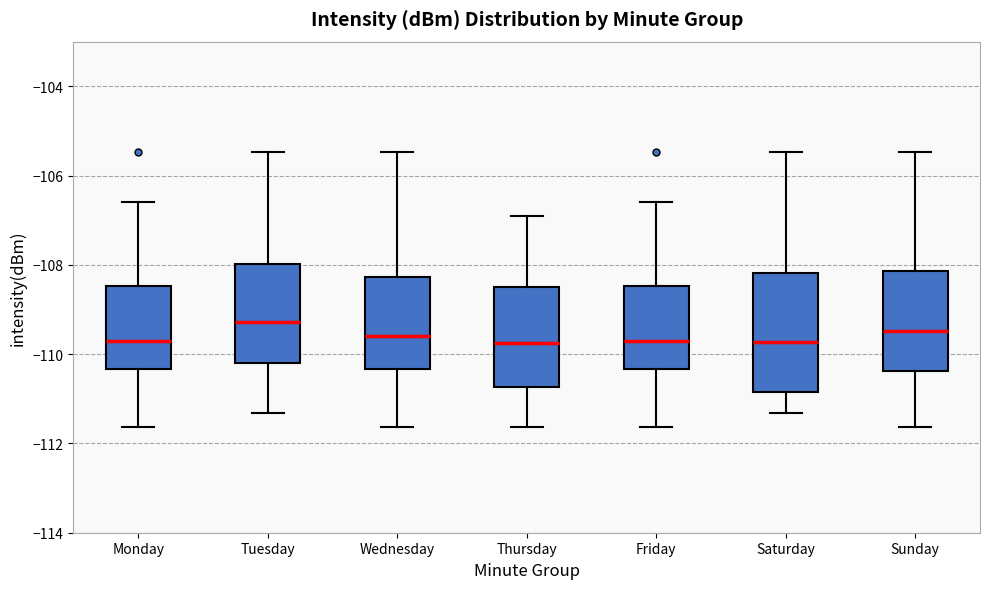

Reading left to right, transcribe this box plot: for each box, give where its median line is, the range the box spans, and where its two whiskers end, as read against the y-axis. The values are not printed on the chart, so give them approximately, as read against the axis.

Monday: median -109.6, box -110.4 to -108.4, whiskers -111.6 to -106.6
Tuesday: median -109.2, box -110.2 to -108.0, whiskers -111.4 to -105.4
Wednesday: median -109.6, box -110.4 to -108.2, whiskers -111.6 to -105.4
Thursday: median -109.8, box -110.8 to -108.4, whiskers -111.6 to -107.0
Friday: median -109.6, box -110.4 to -108.4, whiskers -111.6 to -106.6
Saturday: median -109.8, box -110.8 to -108.2, whiskers -111.4 to -105.4
Sunday: median -109.4, box -110.4 to -108.2, whiskers -111.6 to -105.4